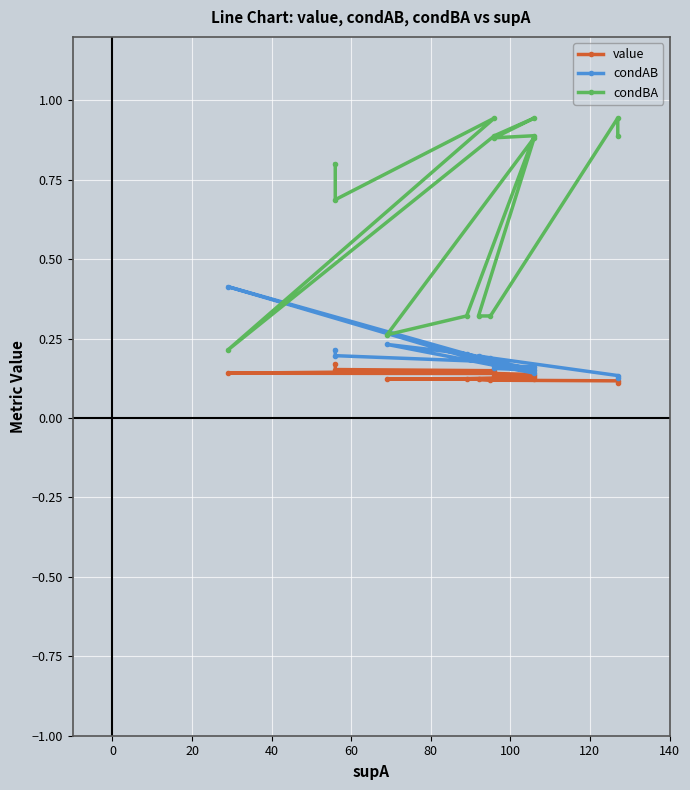

What is the smallest value displayed?

0.1